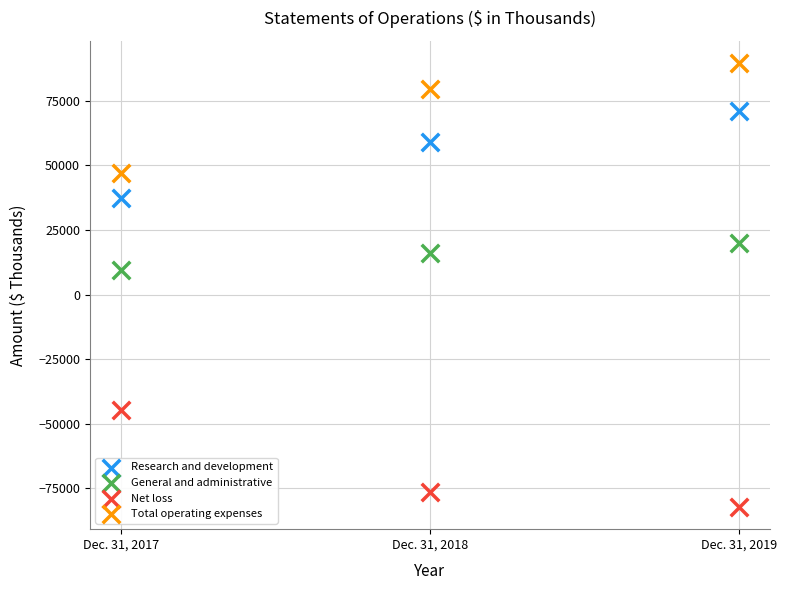

Which series contains the lowest Y value?

Net loss